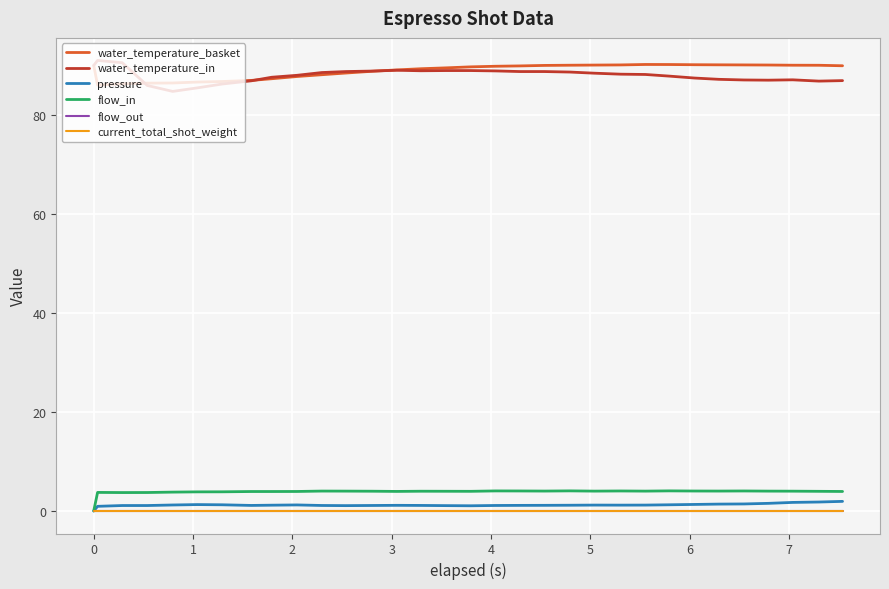

Reading left to right, what are all the values shown in this chart?

water_temperature_basket: 90.0	86.0	86.3	86.4	86.5	86.6	86.8	87.0	87.3	87.8	88.1	88.5	88.8	89.1	89.3	89.5	89.7	89.8	89.9	90.0	90.0	90.1	90.1	90.2	90.2	90.1	90.1	90.1	90.1	90.0	90.0	89.9
water_temperature_in: 90.0	91.0	90.5	86.0	84.8	85.5	86.2	86.9	87.6	88.0	88.6	88.8	88.9	89.0	88.9	89.0	89.0	88.9	88.8	88.8	88.7	88.4	88.2	88.2	87.8	87.5	87.2	87.1	87.0	87.1	86.8	86.9
pressure: 0.0	0.9	1.1	1.1	1.2	1.3	1.2	1.1	1.2	1.2	1.1	1.1	1.1	1.1	1.1	1.1	1.1	1.1	1.1	1.1	1.2	1.2	1.2	1.2	1.2	1.3	1.4	1.4	1.5	1.7	1.8	1.9
flow_in: 0.0	3.8	3.7	3.7	3.8	3.9	3.9	3.9	3.9	3.9	4.0	4.0	4.0	4.0	4.0	4.0	4.0	4.0	4.0	4.0	4.1	4.0	4.0	4.0	4.1	4.0	4.0	4.0	4.0	4.0	4.0	3.9
flow_out: 0.0	0.0	0.0	0.0	0.0	0.0	0.0	0.0	0.0	0.0	0.0	0.0	0.0	0.0	0.0	0.0	0.0	0.0	0.0	0.0	0.0	0.0	0.0	0.0	0.0	0.0	0.0	0.0	0.0	0.0	0.0	0.0
current_total_shot_weight: 0.0	0.0	0.0	0.0	0.0	0.0	0.0	0.0	0.0	0.0	0.0	0.0	0.0	0.0	0.0	0.0	0.0	0.0	0.0	0.0	0.0	0.0	0.0	0.0	0.0	0.0	0.0	0.0	0.0	0.0	0.0	0.0